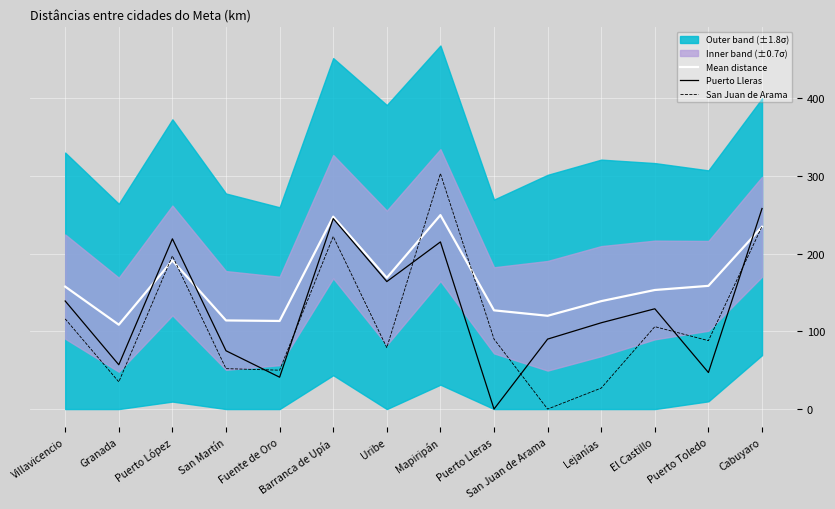

Which series ends up on top after the final intersection of Mean distance and Puerto Lleras?

Puerto Lleras